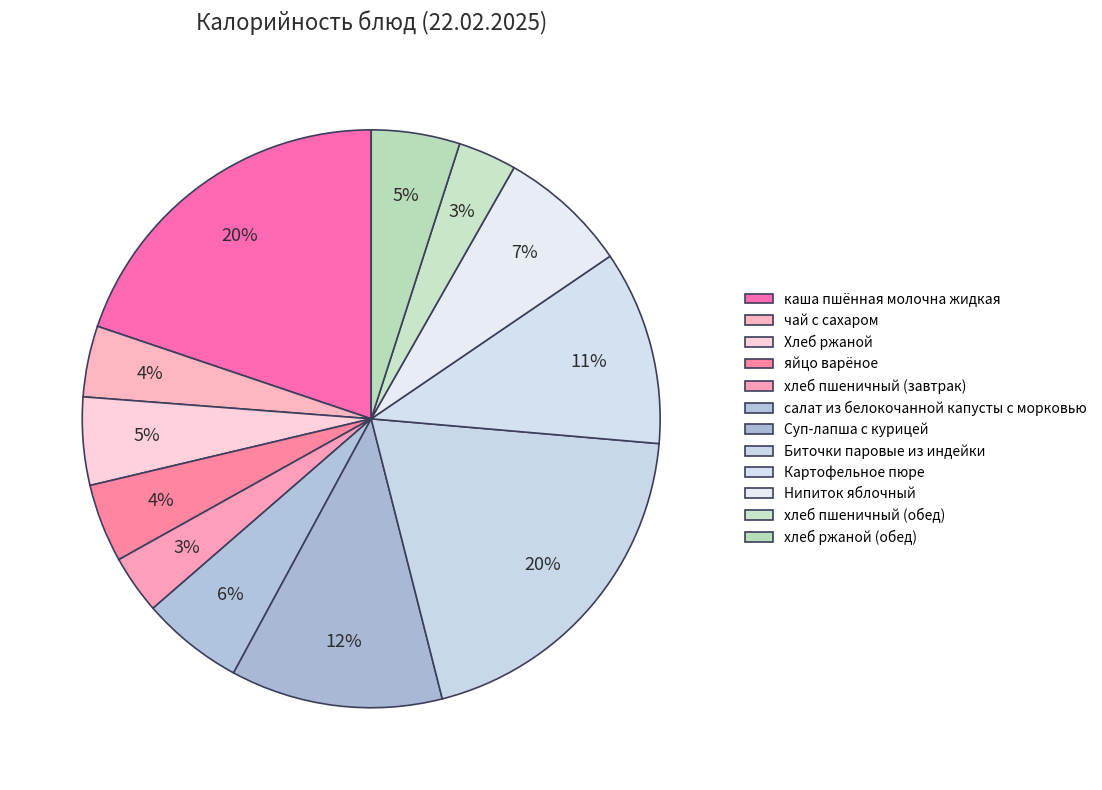

Count the number of slices in the pie.

12